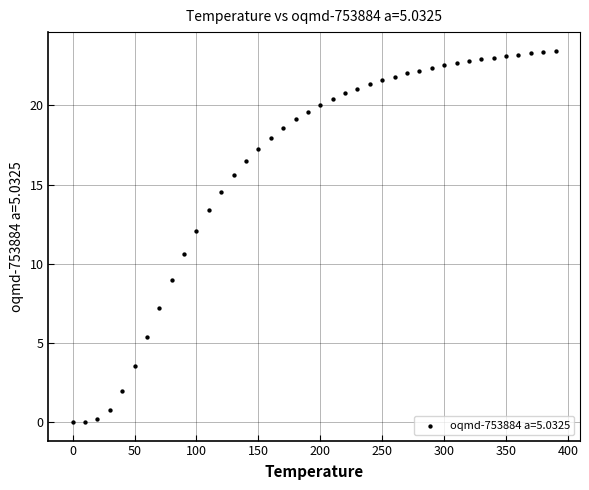

What is the range of Y values (max minus min)?

23.5